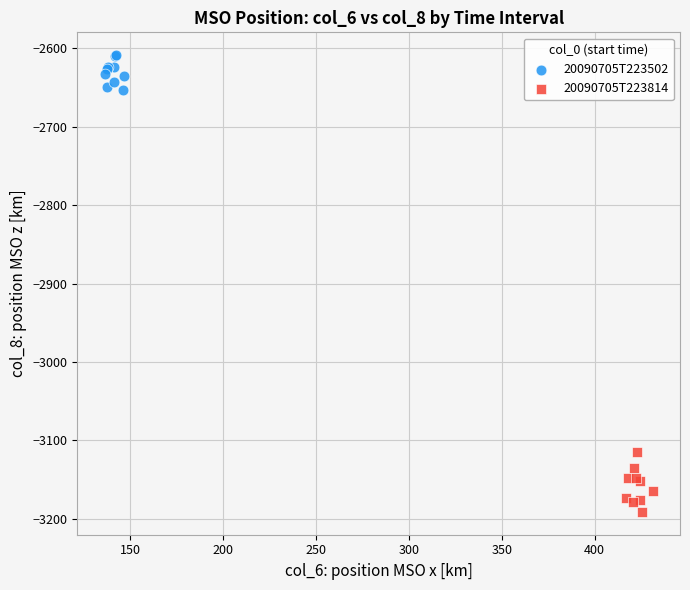

Which series has the widest spread of Y values?

20090705T223814